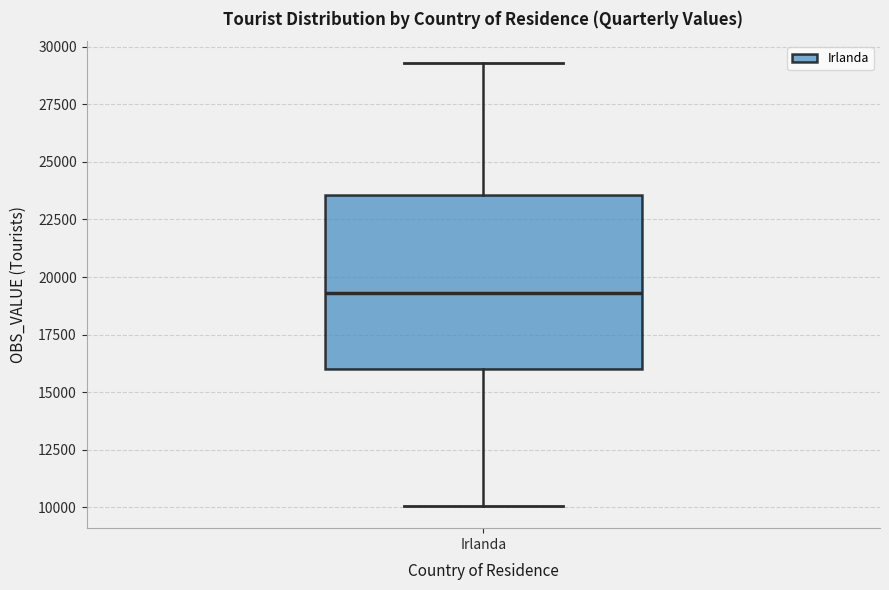

Where does the median line of the box for Irlanda sit on the y-axis? The values are not printed on the chart, so give them approximately, as read against the axis.

19500